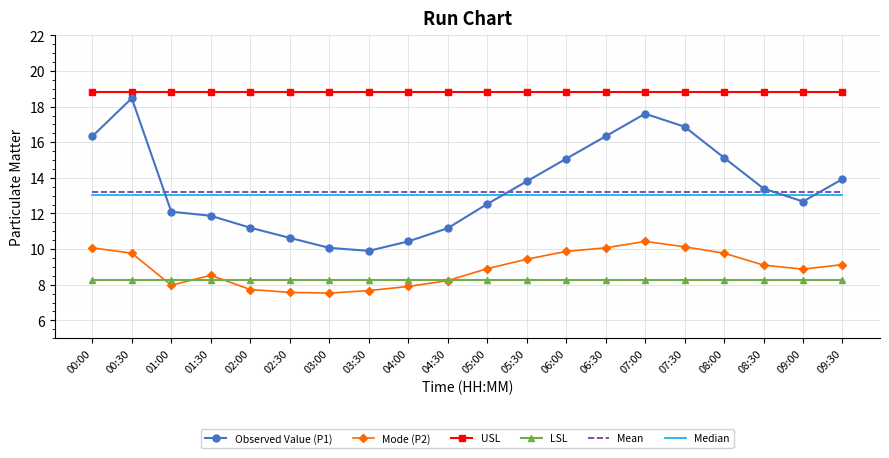

What value does the Mode (P2) series have at 02:30?

7.6